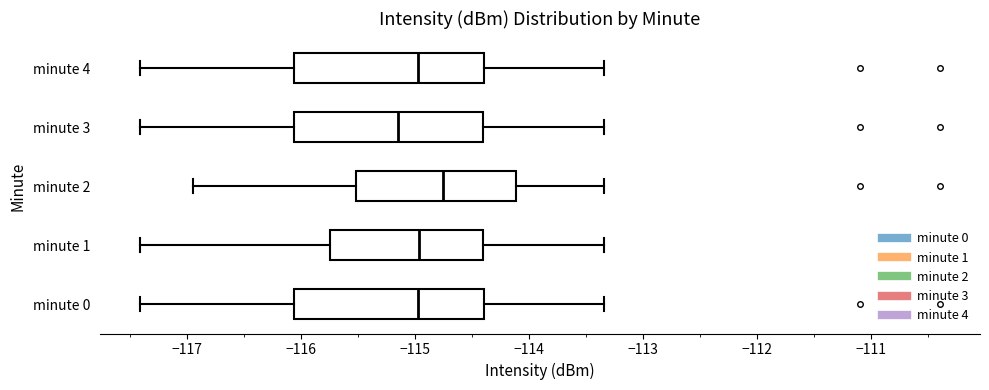

Reading bottom to top, read every box against the x-axis: the position of its median line, the range the box covers, and the ends of its whiskers. The values are not printed on the chart, so give them approximately, as read against the axis.

minute 0: median -115.0, box -116.1 to -114.4, whiskers -117.4 to -113.3
minute 1: median -115.0, box -115.7 to -114.4, whiskers -117.4 to -113.3
minute 2: median -114.8, box -115.5 to -114.1, whiskers -117.0 to -113.3
minute 3: median -115.1, box -116.1 to -114.4, whiskers -117.4 to -113.3
minute 4: median -115.0, box -116.1 to -114.4, whiskers -117.4 to -113.3